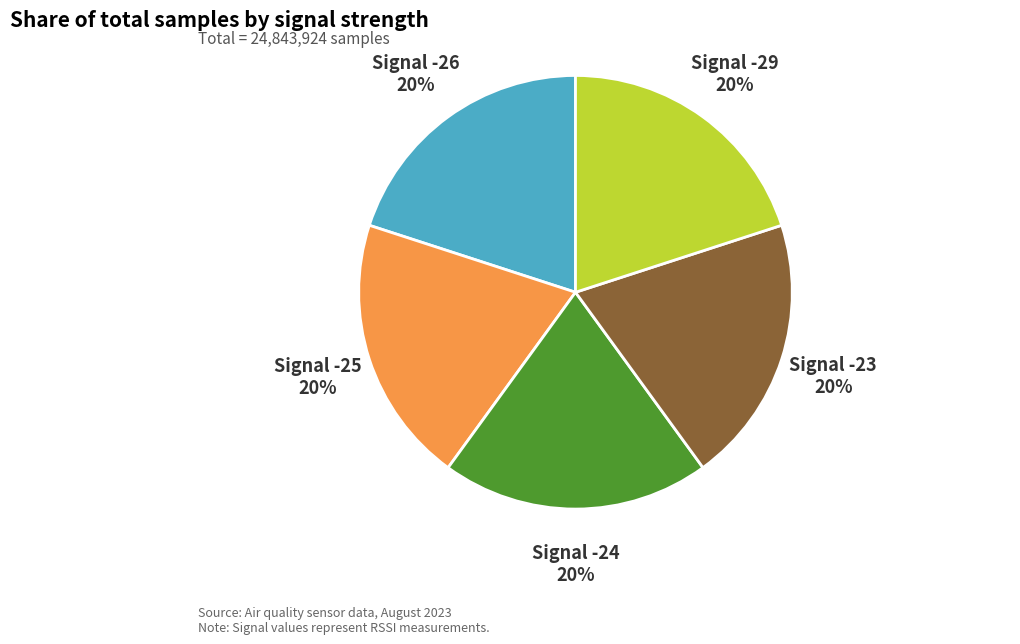

To the nearest percent, what is the average slice percentage?

20%